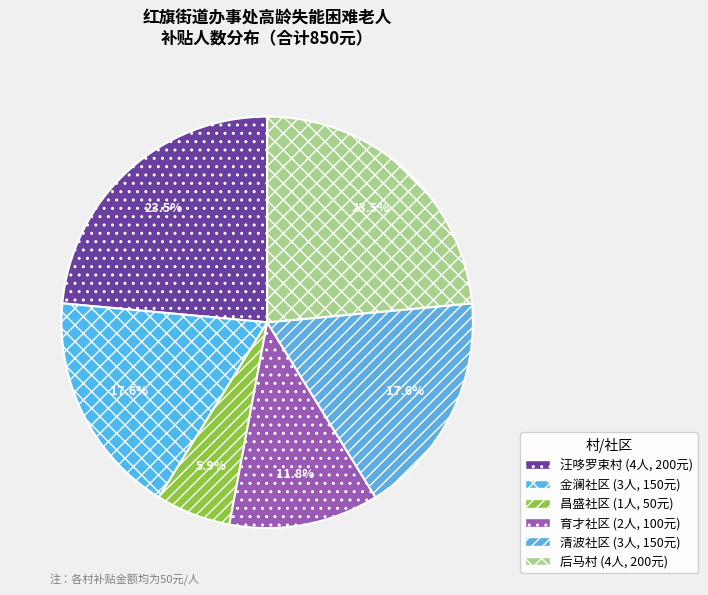

Rank the categories by value from highest to lowest.

汪哆罗束村, 后马村, 金澜社区, 清波社区, 育才社区, 昌盛社区